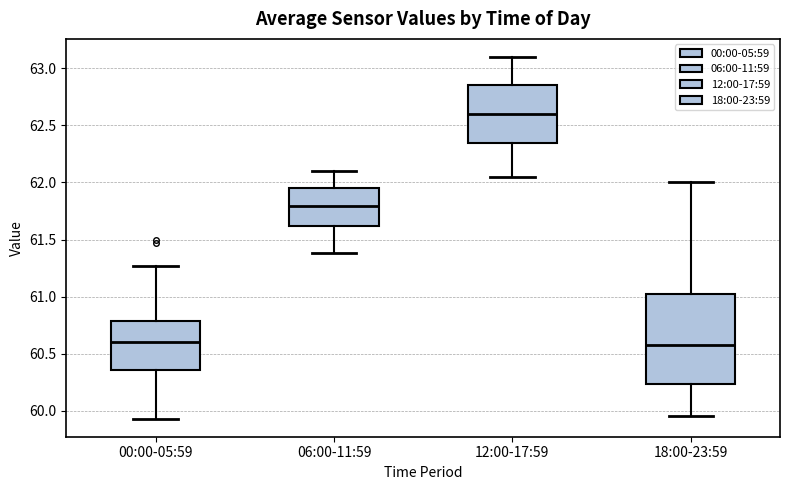

Which box's median line is the highest?

12:00-17:59